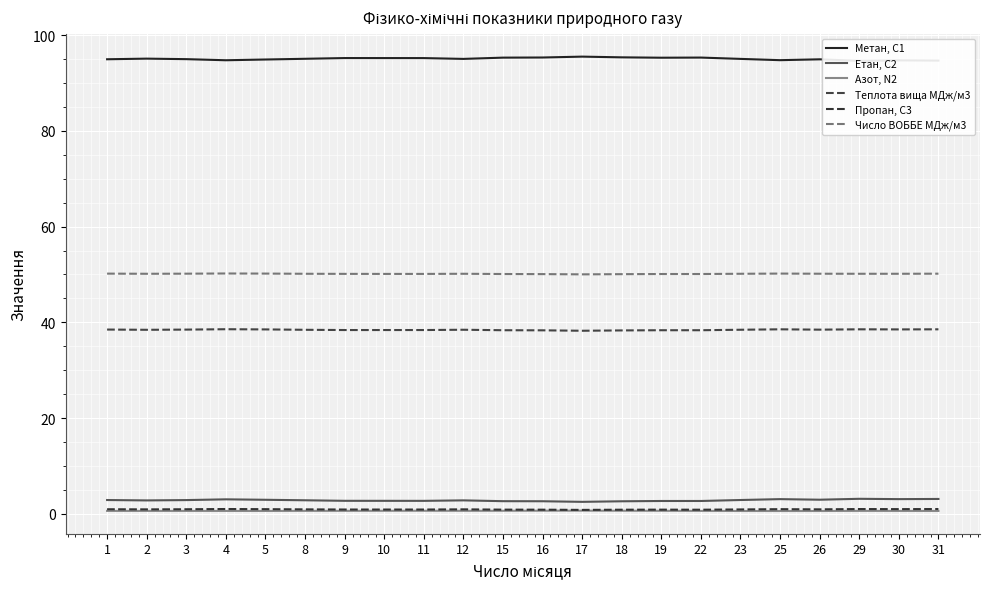

Between 26 and 4, which is larger?

26